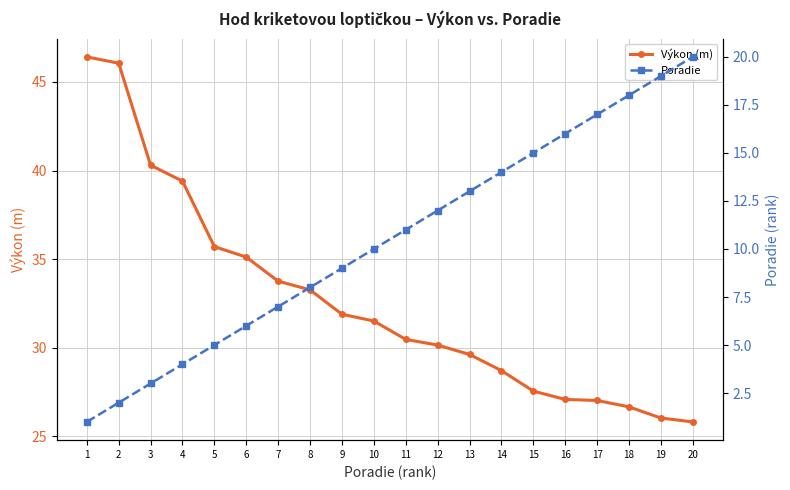

Reading left to right, list all the values displayed in this chart.

Výkon (m): 46.4	46.1	40.3	39.4	35.7	35.1	33.8	33.3	31.9	31.5	30.5	30.1	29.6	28.7	27.5	27.1	27.0	26.6	26.0	25.8
Poradie: 1.0	2.0	3.0	4.0	5.0	6.0	7.0	8.0	9.0	10.0	11.0	12.0	13.0	14.0	15.0	16.0	17.0	18.0	19.0	20.0